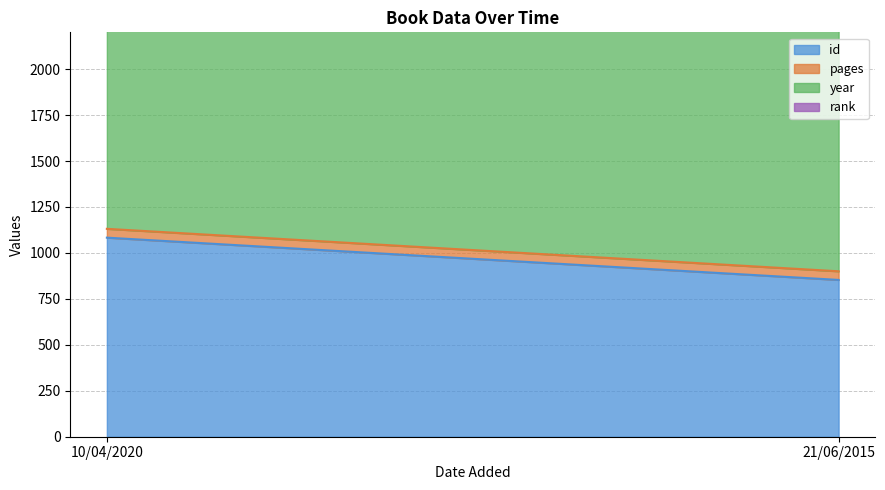

What is the minimum value for year?

2007